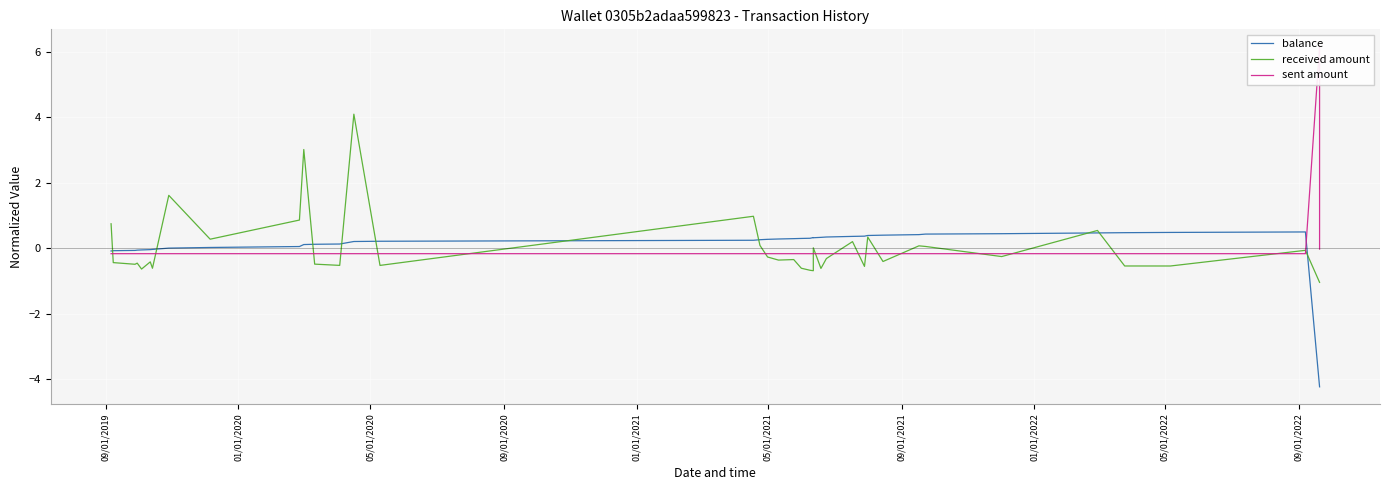

Between which two adjacent categories do received amount and balance first intersect?

09/01/2019 and 01/01/2020